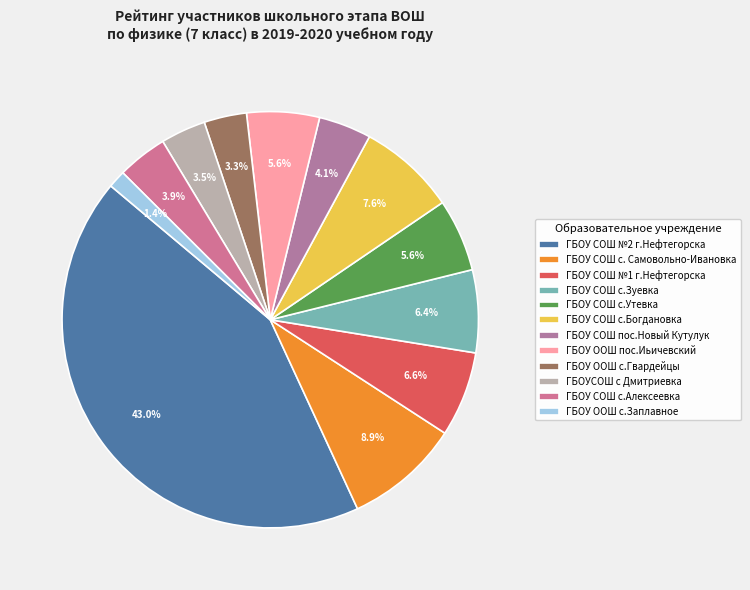

The ГБОУ СОШ с.Алексеевка slice represents 4% of the pie. True or false?

True